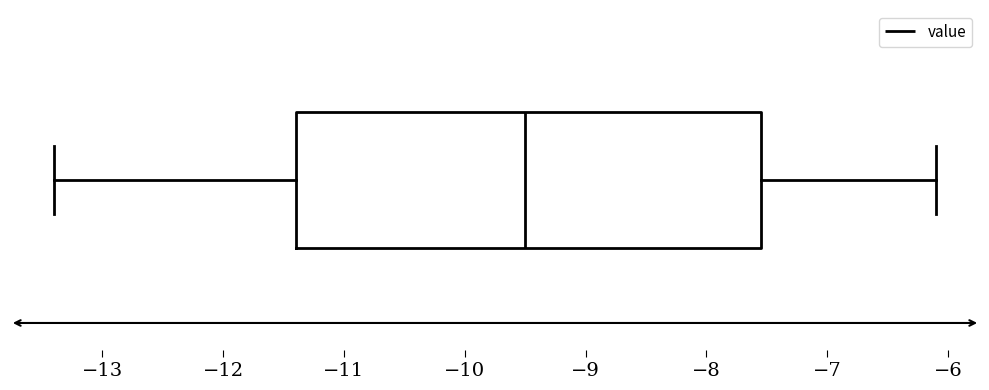

Transcribe this box plot: give where the median line is, the range the box spans, and where the two whiskers end, as read against the x-axis. The values are not printed on the chart, so give them approximately, as read against the axis.

median -9.5, box -11.4 to -7.5, whiskers -13.4 to -6.1